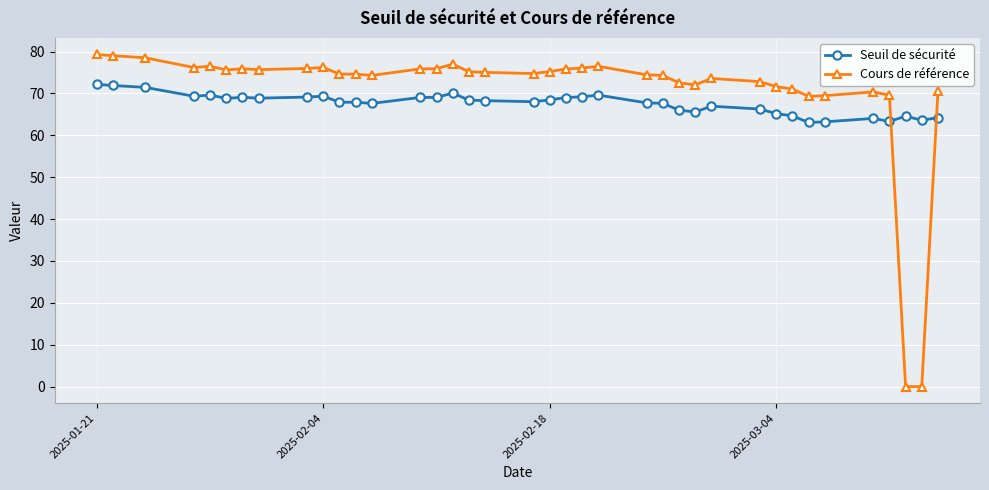

True or false: Seuil de sécurité has more than 0 interior local peaks.

True